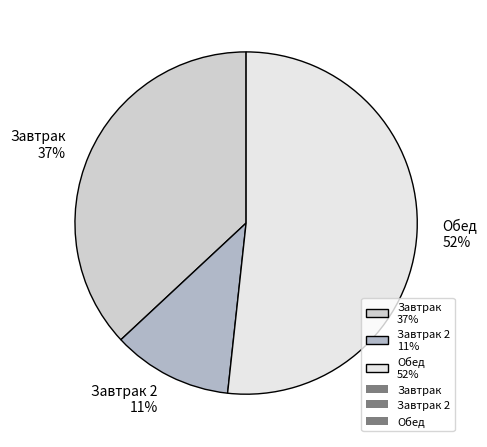

Is it true that Завтрак 2 11% is 5% of the pie?

False